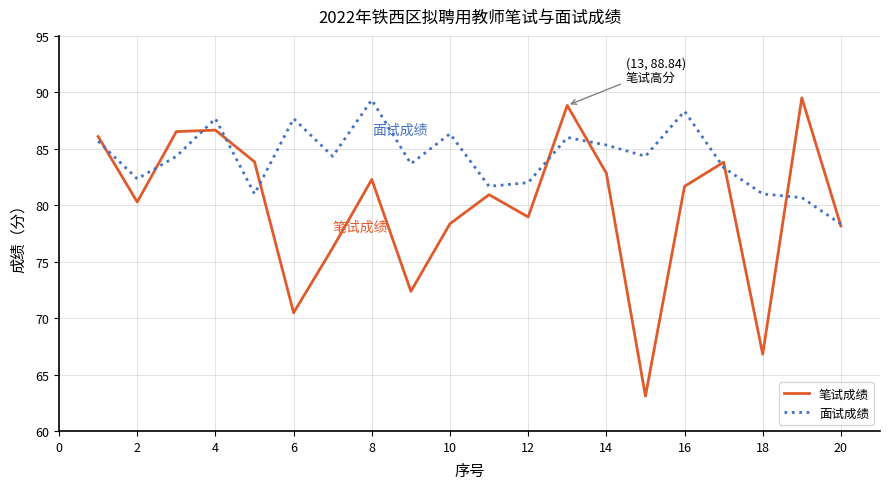

What is the maximum value for 面试成绩?

89.3